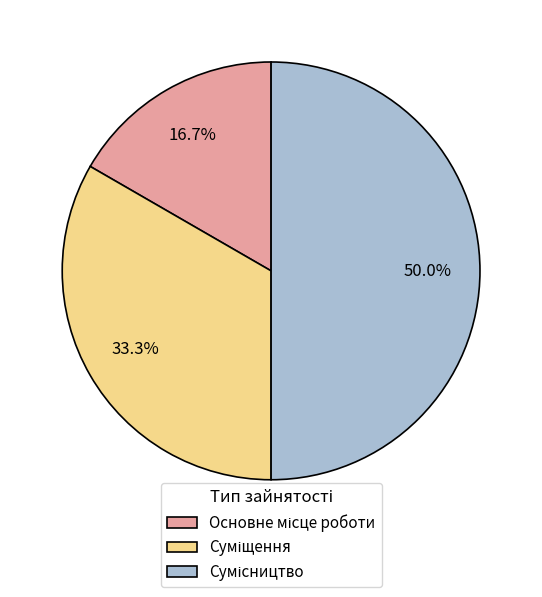

What is the change in value from Основне місце роботи to Сумісництво?

+2